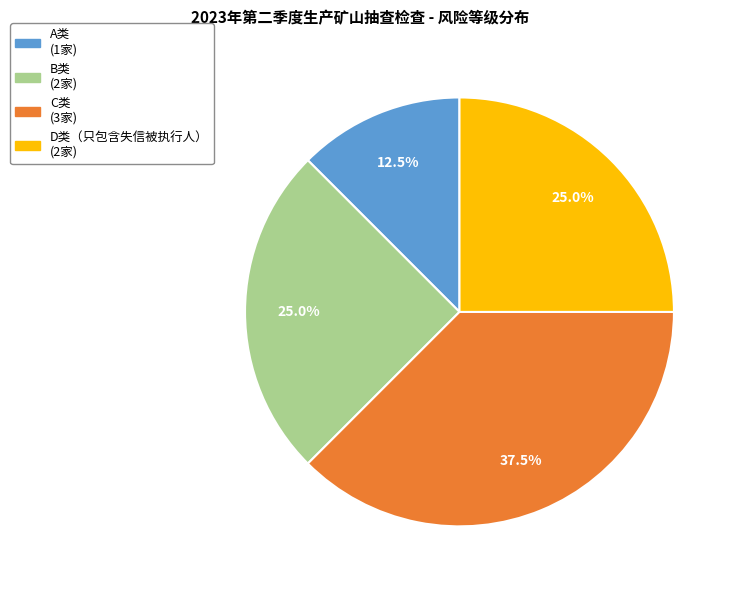

Is there a majority slice in this chart?

No